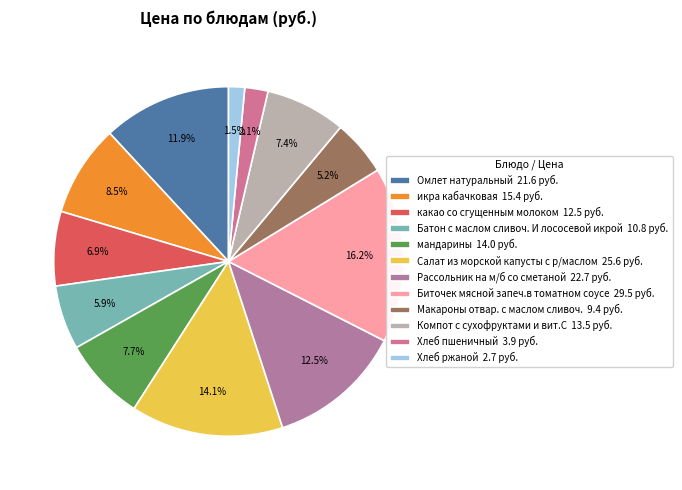

Is it true that Салат из морской капусты с р/маслом is 14% of the pie?

True